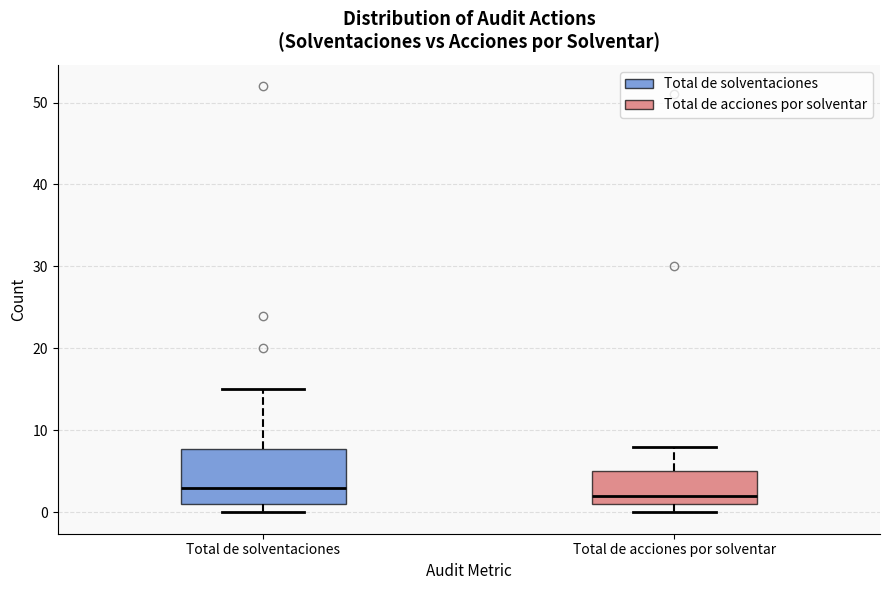

Reading left to right, read every box against the y-axis: the position of its median line, the range the box covers, and the ends of its whiskers. The values are not printed on the chart, so give them approximately, as read against the axis.

Total de solventaciones: median 3, box 1 to 8, whiskers 0 to 15
Total de acciones por solventar: median 2, box 1 to 5, whiskers 0 to 8